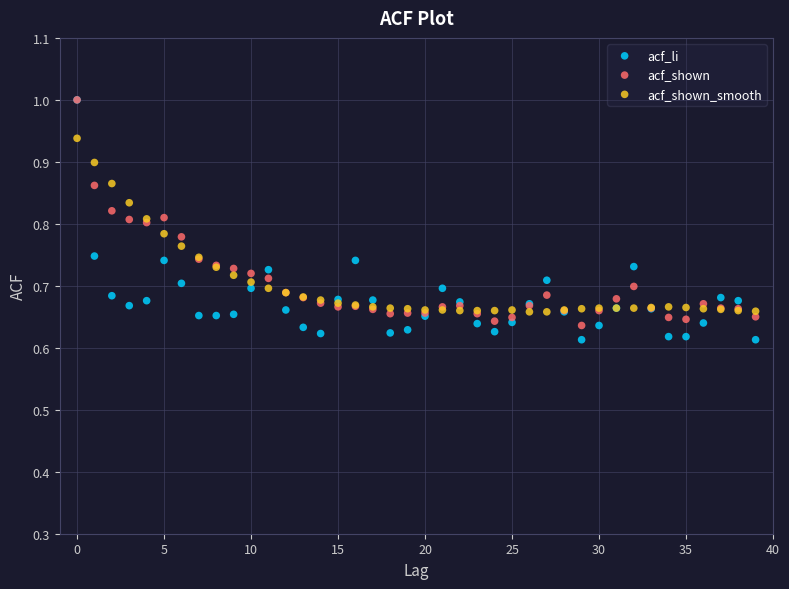

Which series contains the lowest Y value?

acf_li